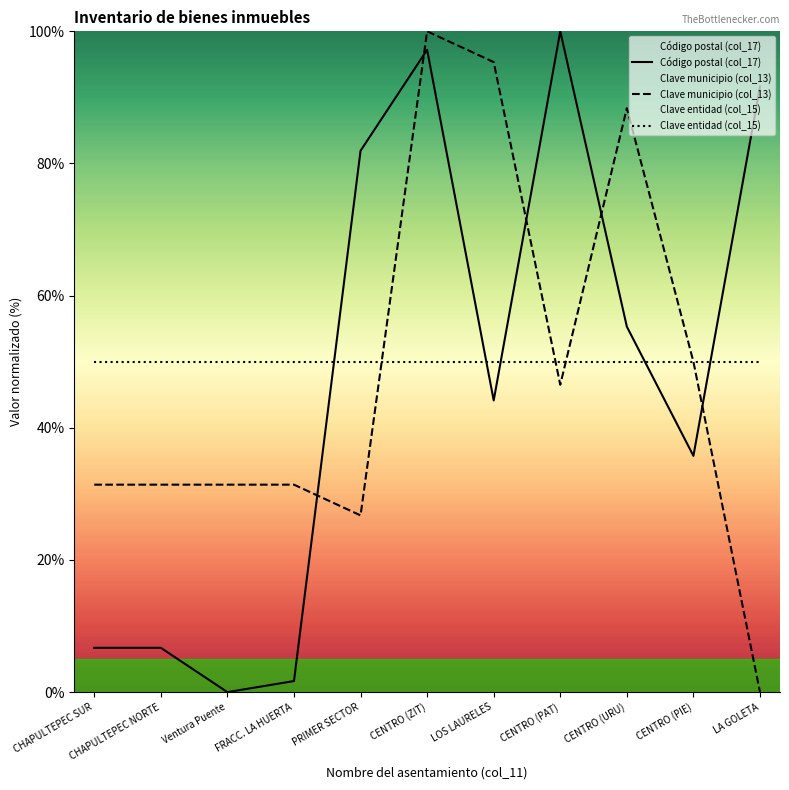

The Clave entidad (col_15) series shows 50.0 at LOS LAURELES. True or false?

True